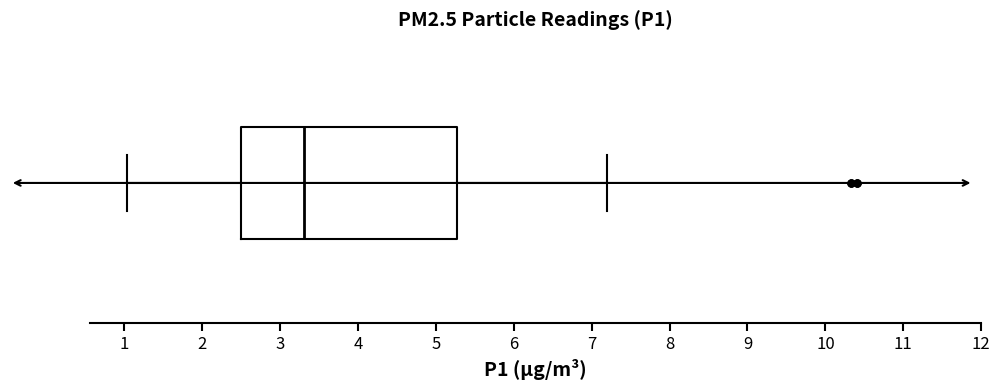

Read this box plot against the x-axis: the position of the median line, the range covered by the box, and the ends of both whiskers. The values are not printed on the chart, so give them approximately, as read against the axis.

median 3.3, box 2.5 to 5.3, whiskers 1.0 to 7.2